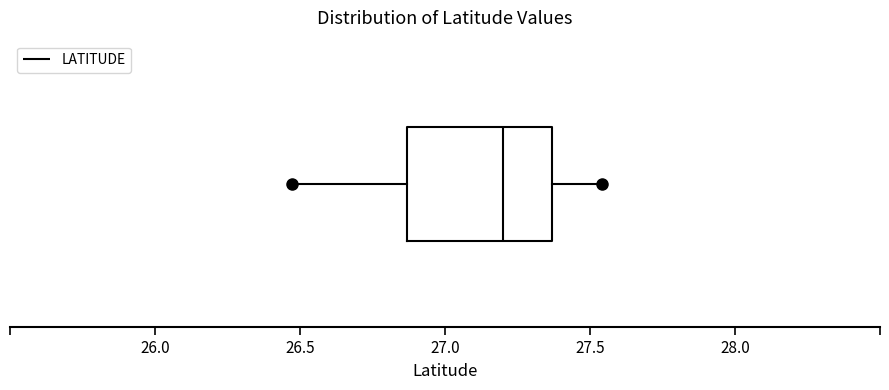

Where does the right whisker of the box end on the x-axis? The values are not printed on the chart, so give them approximately, as read against the axis.

27.55